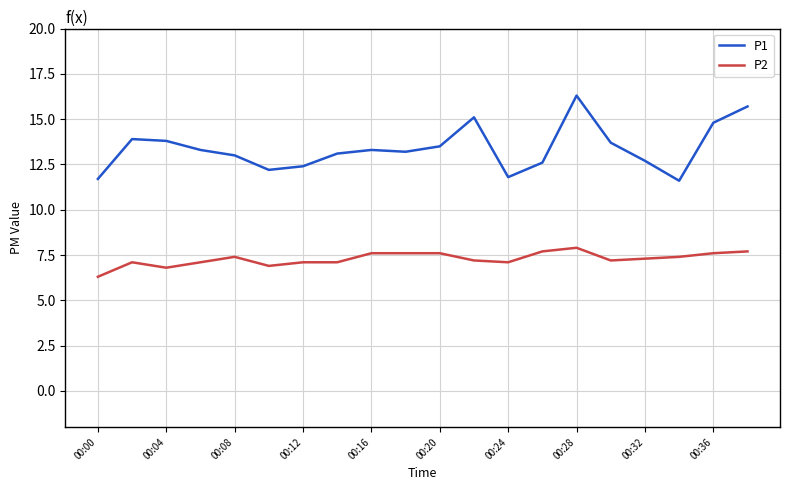

List the series in order of their peak value, lowest first.

P2, P1